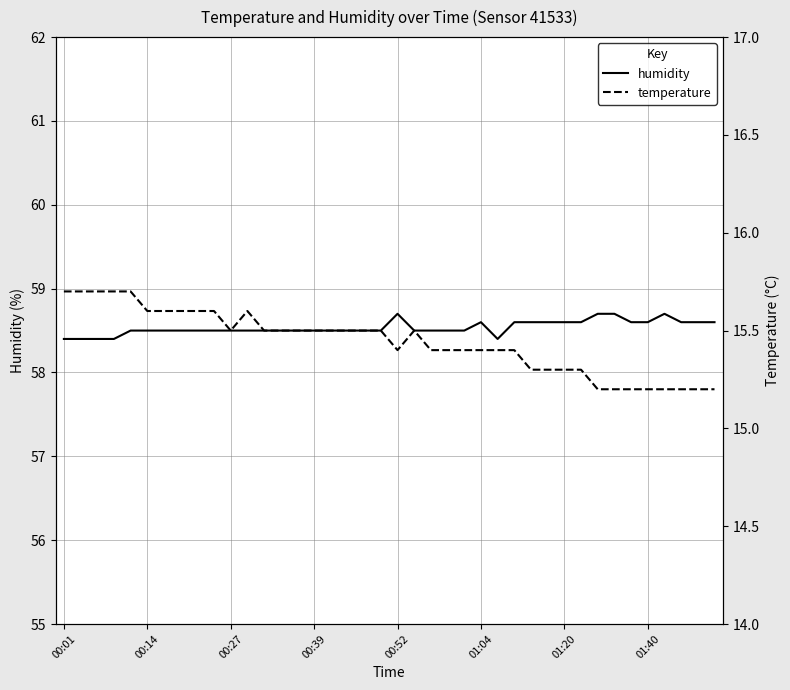

The value of humidity at 14 is 22.9. True or false?

False